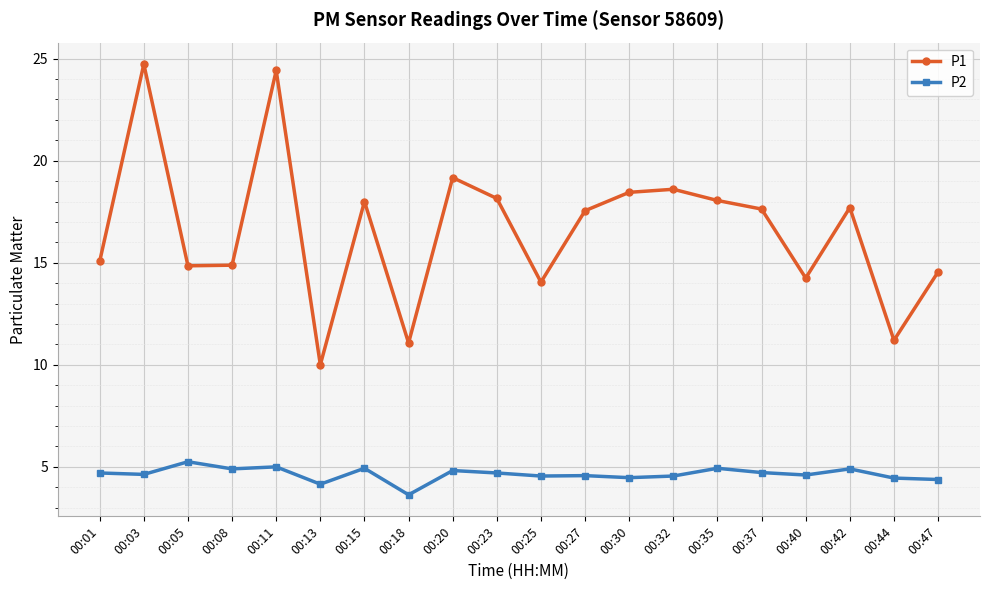

Which category has the highest value in the P2 series?

00:05